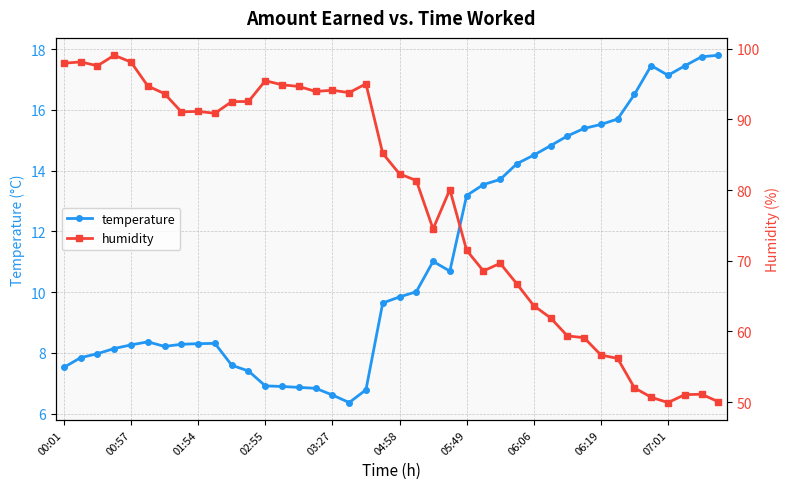

At which label does temperature first exceed 9?

19